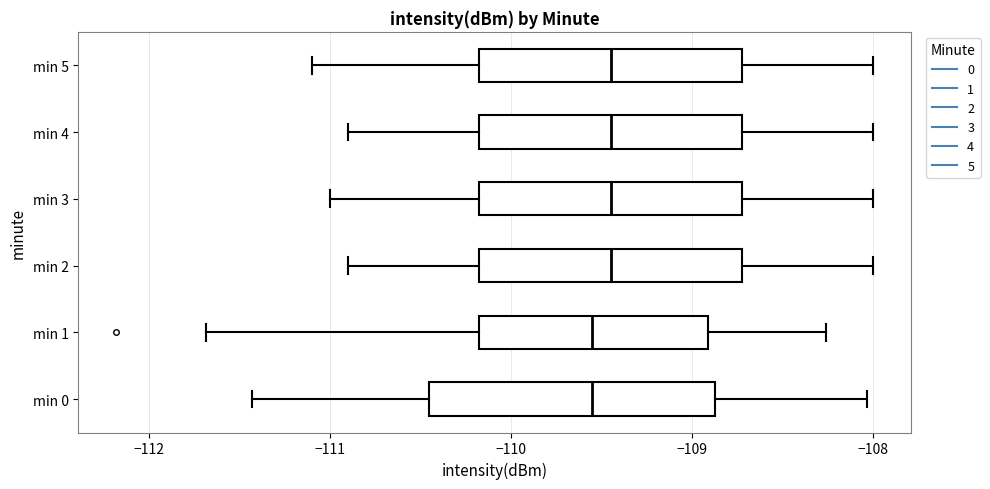

Which box is the widest, from its left edge to its right edge?

min 0